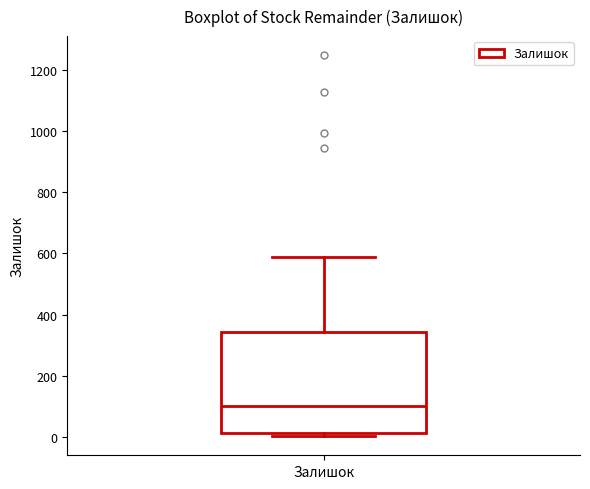

Transcribe this box plot: give where the median line is, the range the box spans, and where the two whiskers end, as read against the y-axis. The values are not printed on the chart, so give them approximately, as read against the axis.

median 100, box 20 to 340, whiskers 0 to 580